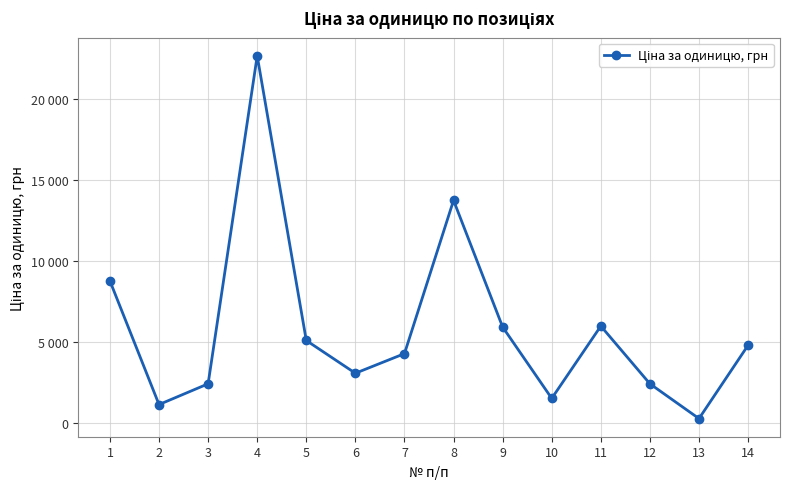

Does the chart have visible grid lines?

Yes